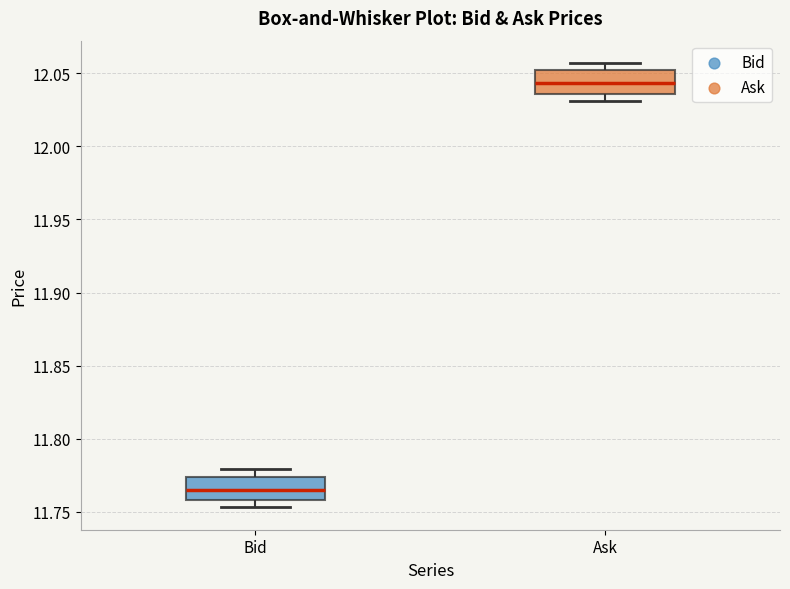

Which box has the lowest median line?

Bid